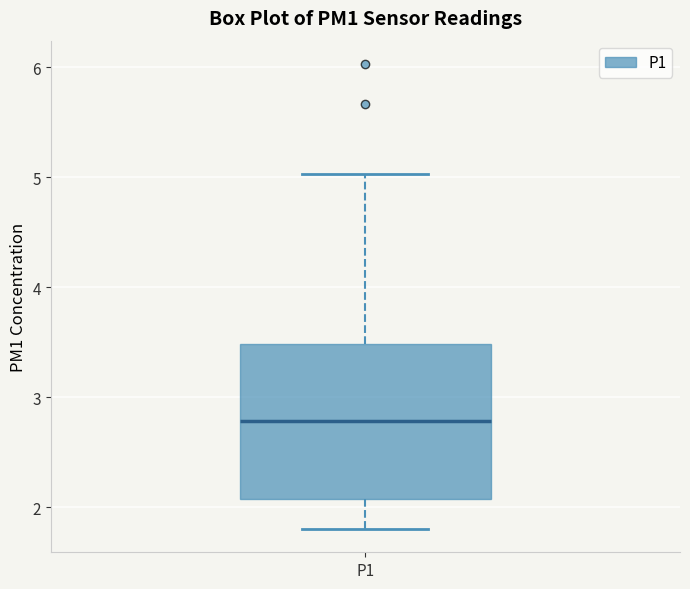

Transcribe this box plot: give where the median line is, the range the box spans, and where the two whiskers end, as read against the y-axis. The values are not printed on the chart, so give them approximately, as read against the axis.

median 2.8, box 2.1 to 3.5, whiskers 1.8 to 5.0